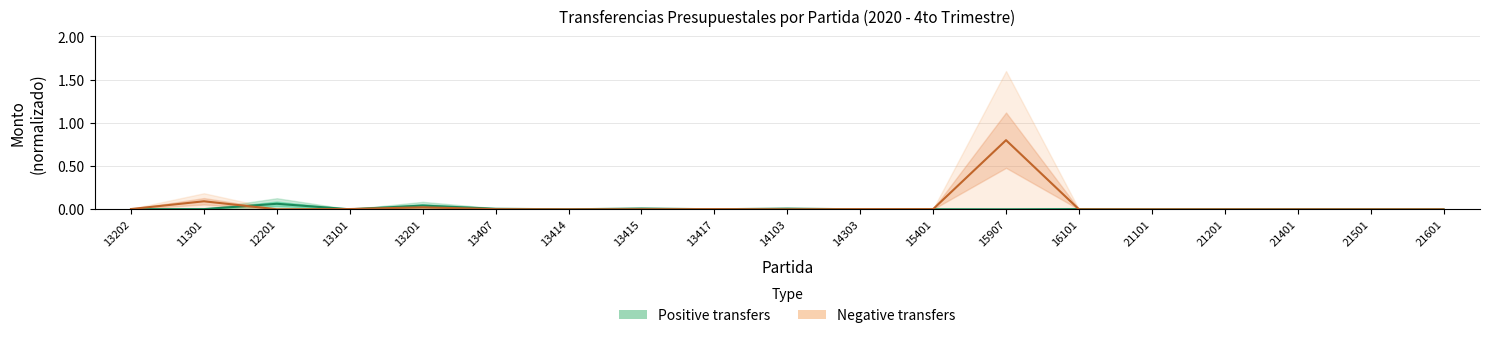

True or false: Positive transfers has more than 2 interior local peaks.

True